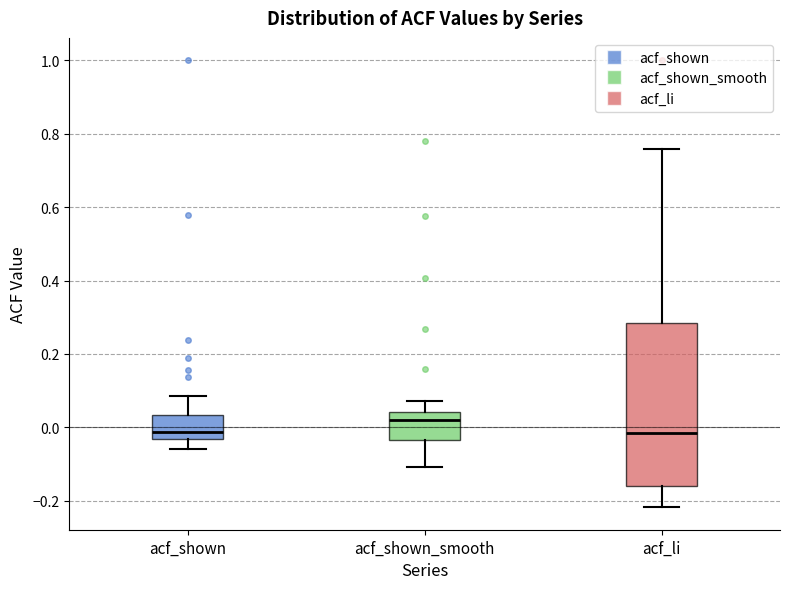

Reading left to right, transcribe this box plot: for each box, give where its median line is, the range the box spans, and where its two whiskers end, as read against the y-axis. The values are not printed on the chart, so give them approximately, as read against the axis.

acf_shown: median -0.02, box -0.04 to 0.04, whiskers -0.06 to 0.08
acf_shown_smooth: median 0.02, box -0.04 to 0.04, whiskers -0.10 to 0.08
acf_li: median -0.02, box -0.16 to 0.28, whiskers -0.22 to 0.76